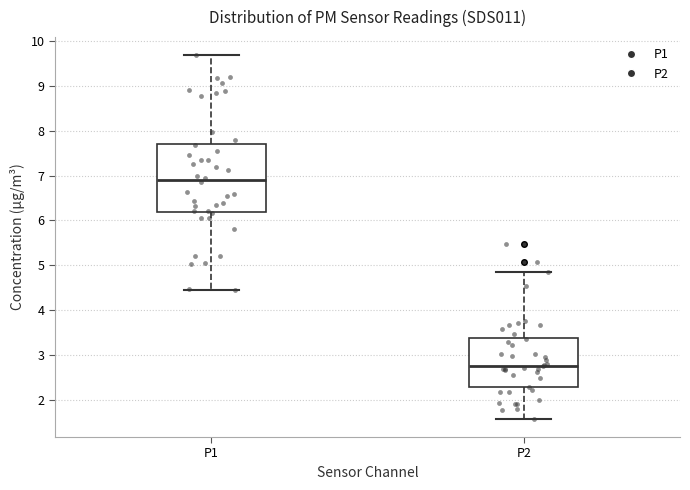

Which box has the lowest median line?

P2